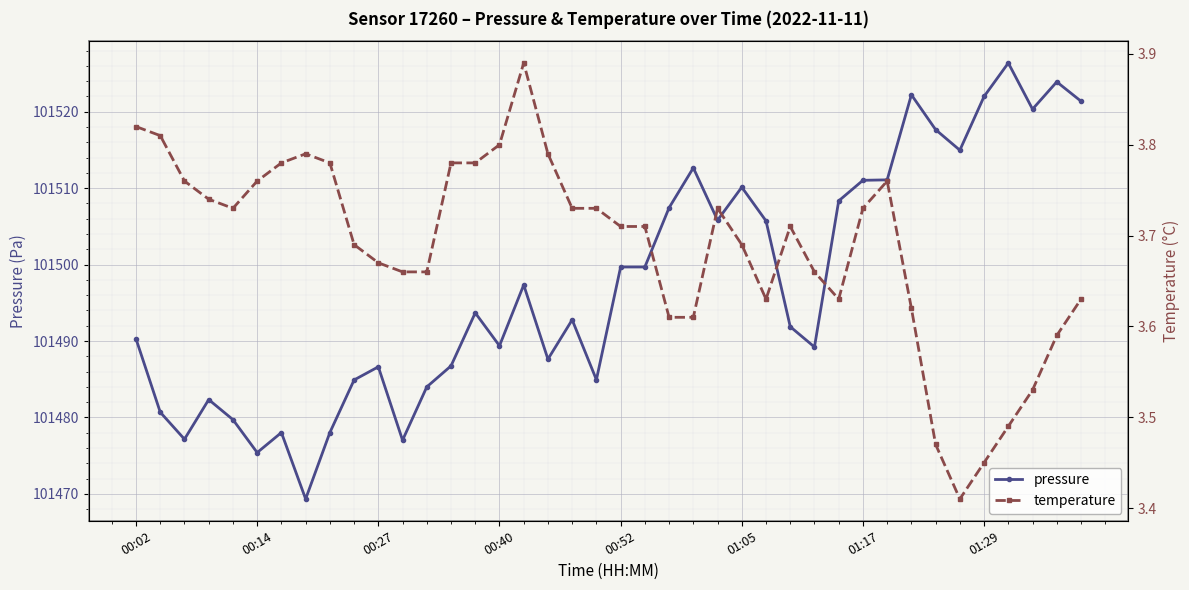

True or false: pressure has more than 0 interior local peaks.

True